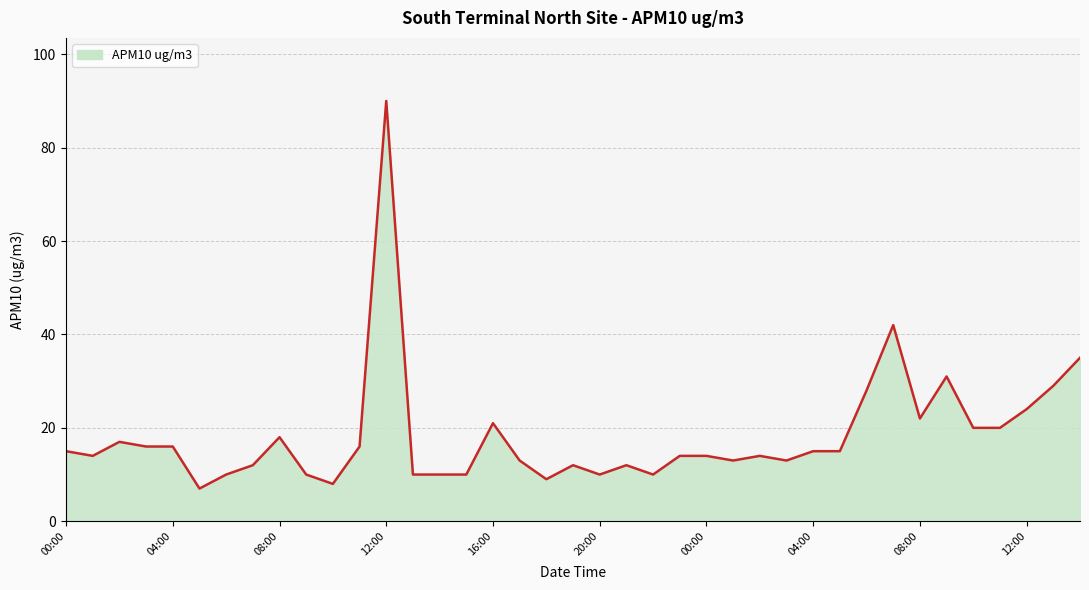

What is the greatest value displayed?

90